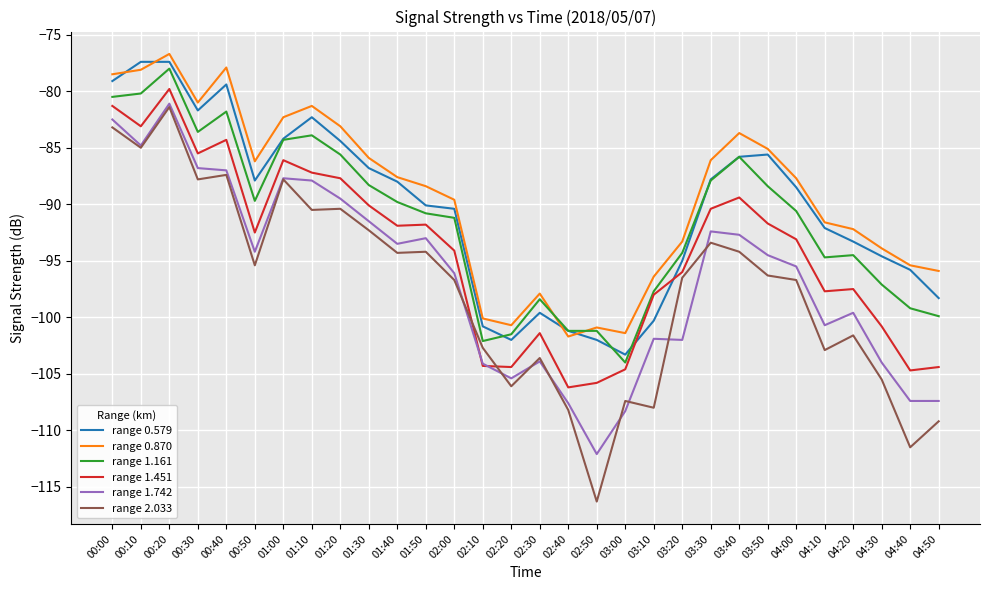

Which series changed the most between 01:00 and 04:00?

range 2.033